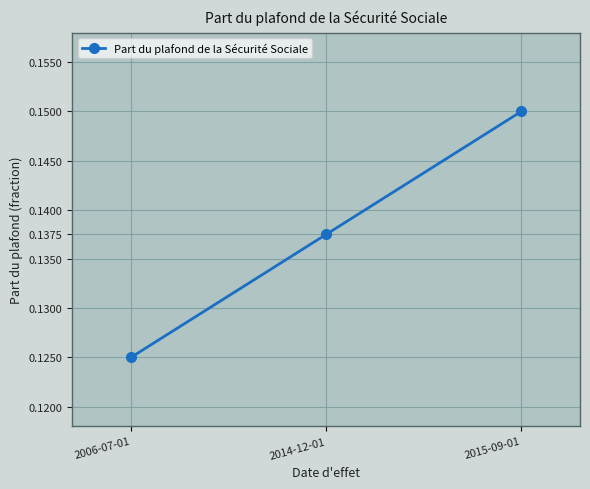

The value at 2014-12-01 is 0.2. True or false?

False